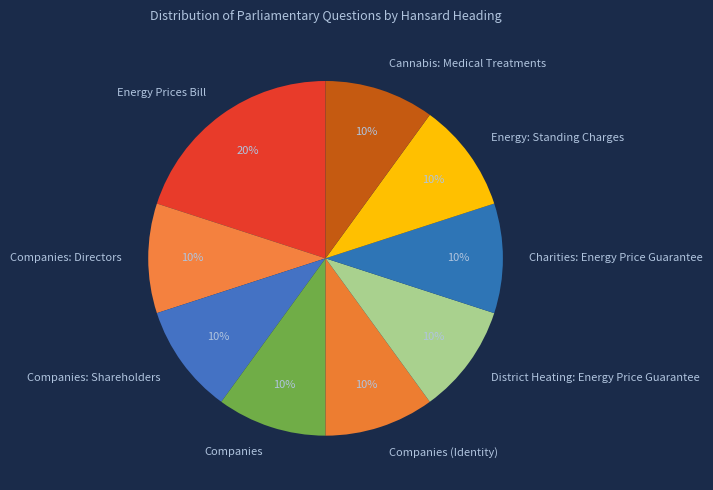

What is the largest slice in the pie chart?

Energy Prices Bill